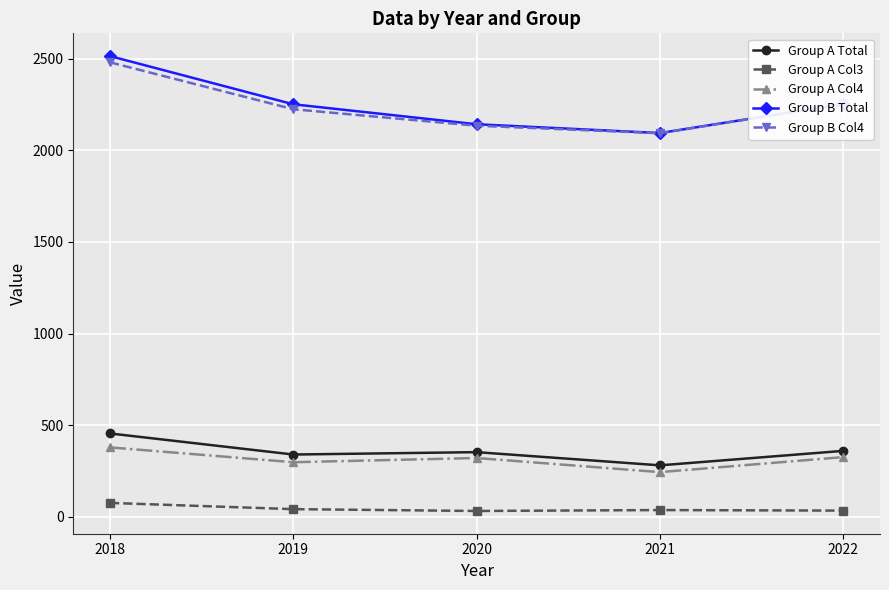

What is the difference between the maximum and second lowest values in the Group B Col4 series?

346